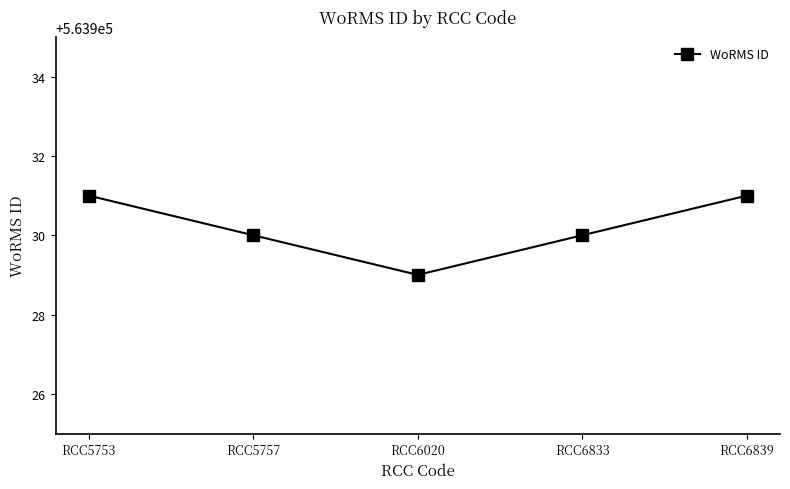

At which category does the data reach its first local valley?

RCC6020